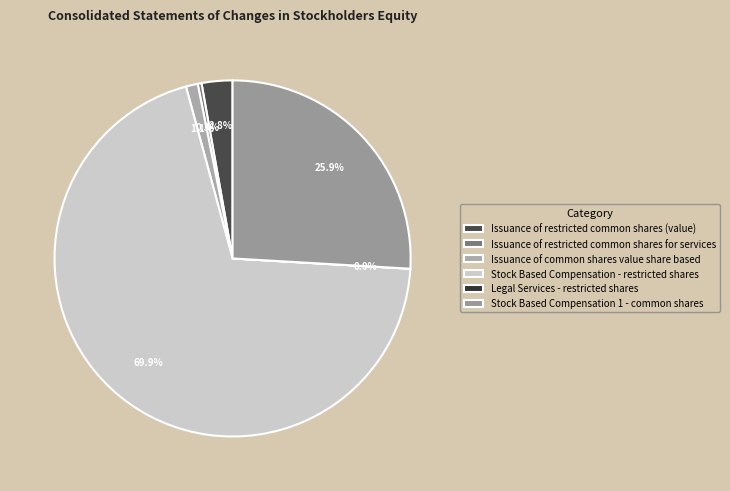

To the nearest percent, what is the combined percentage of Issuance of common shares value share based and Issuance of restricted common shares for services?

1%